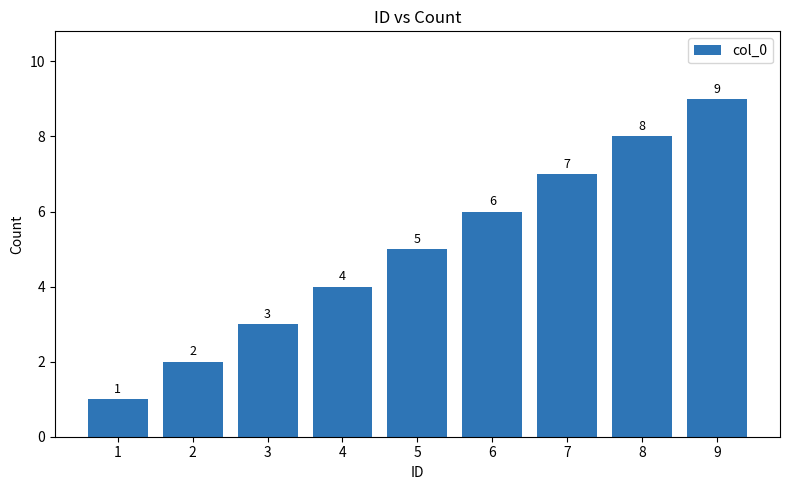

Reading left to right, extract all data points from this chart.

1	2	3	4	5	6	7	8	9